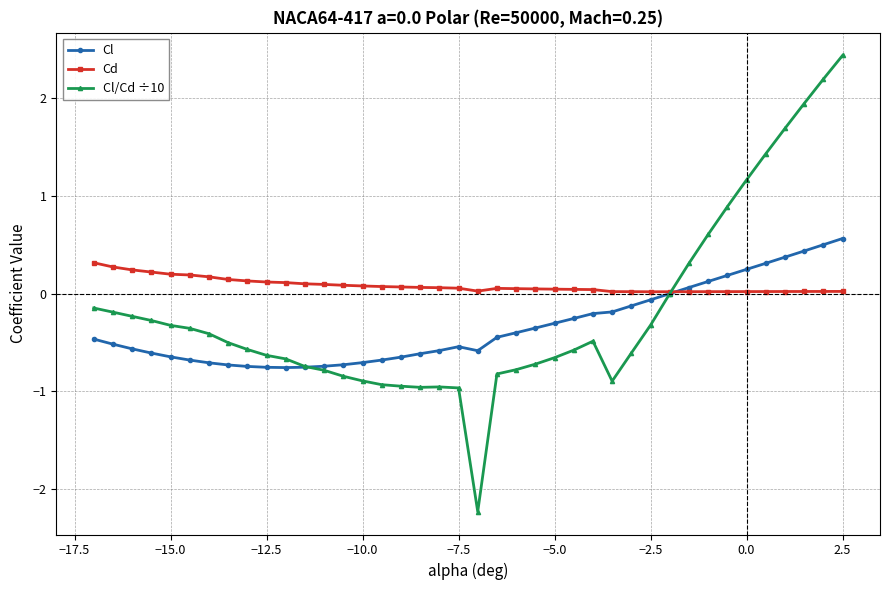

Rank the series by their average value, from highest to lowest.

Cd, Cl/Cd ÷10, Cl